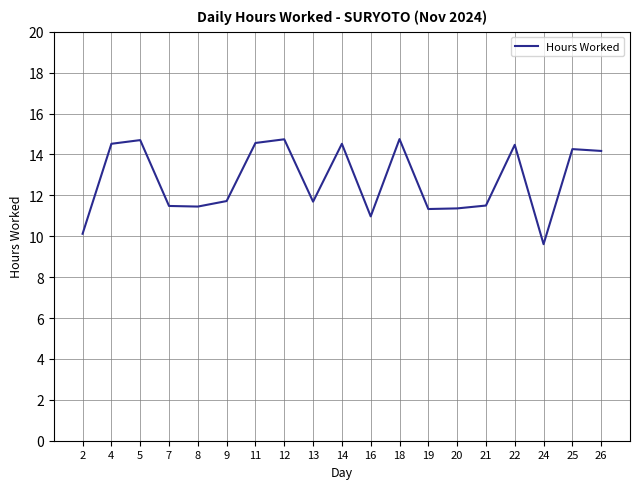

What is the change in value from 21 to 26?

+2.7